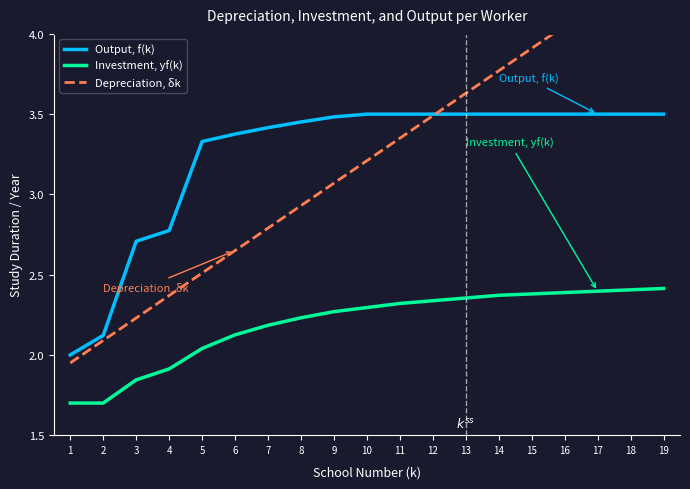

How many data points in Output, f(k) are less than 3?

4